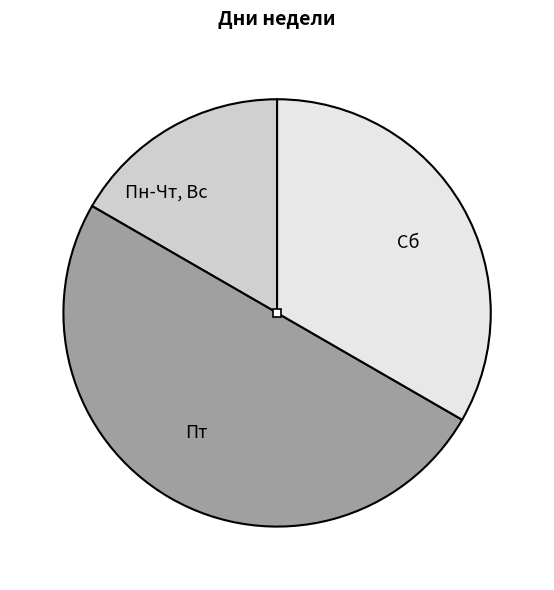

Does Сб represent more than half of the total?

No